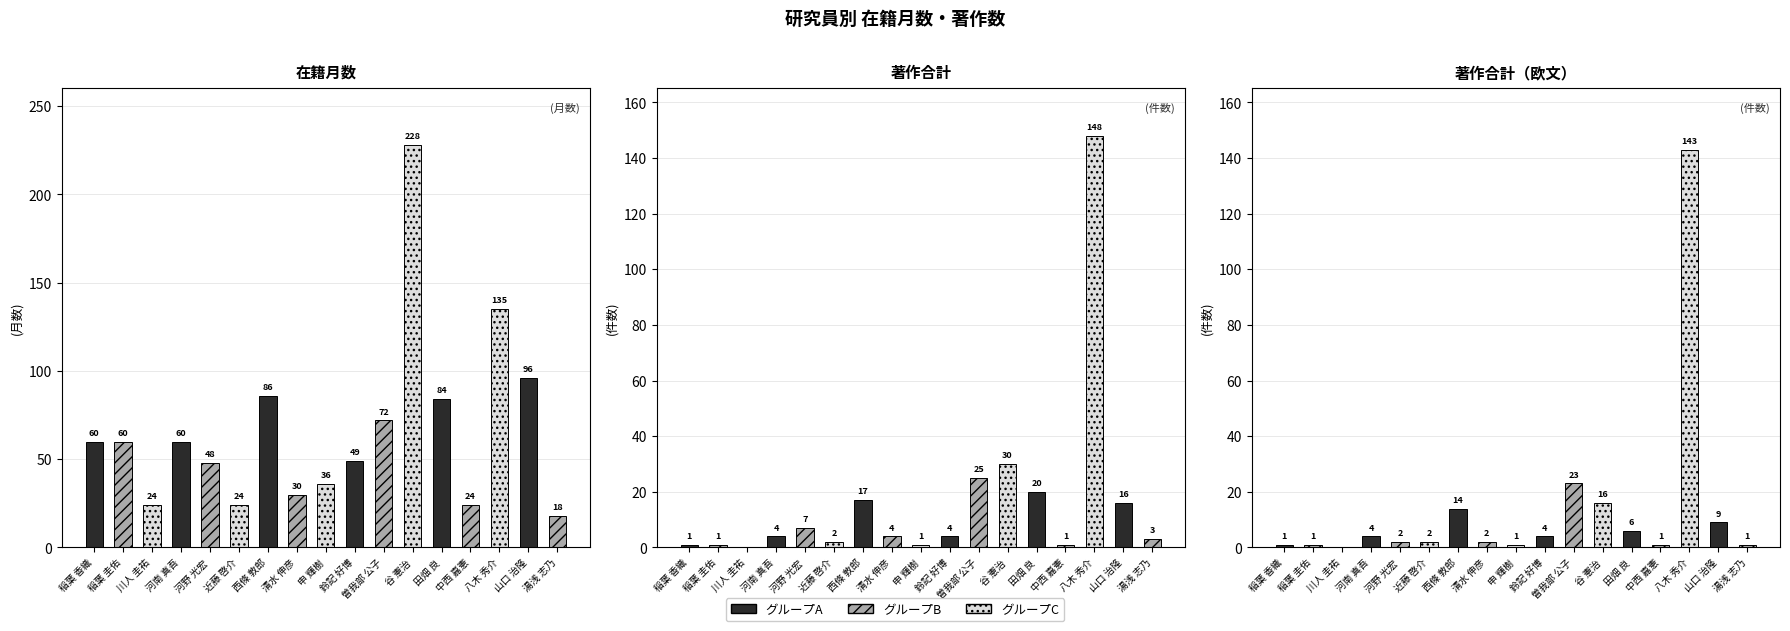

Is it true that 著作合計 equals 16 at 山口 治隆?

True